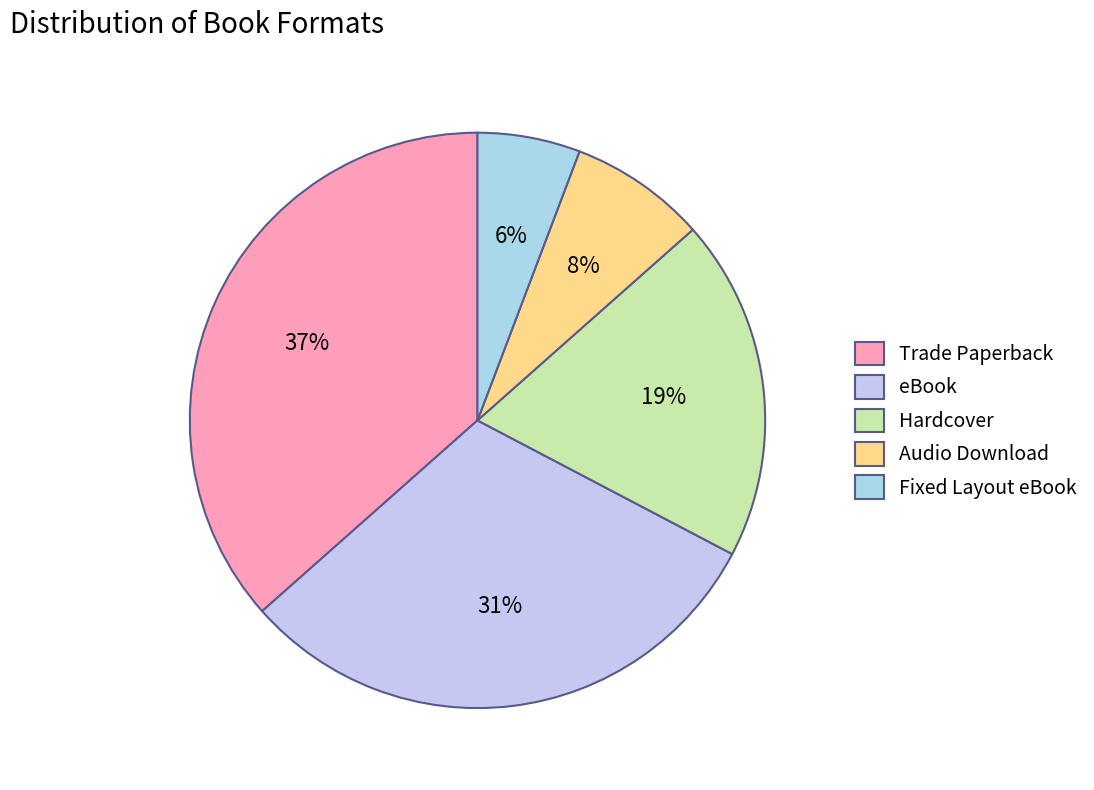

Which slice is the smallest?

Fixed Layout eBook